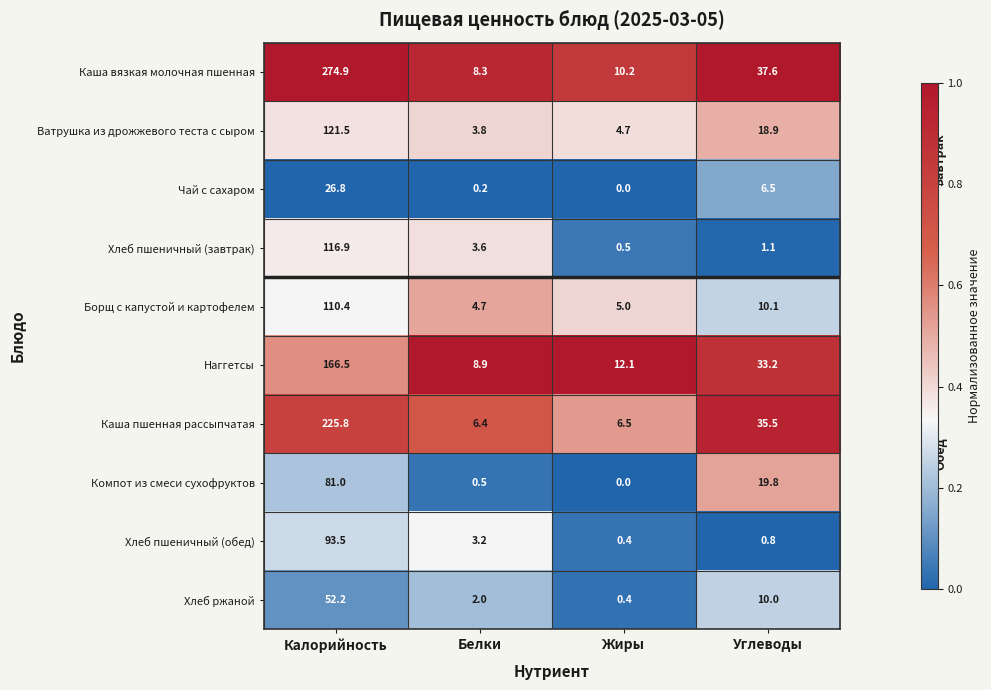

Which series has the widest spread of values?

Каша вязкая молочная пшенная